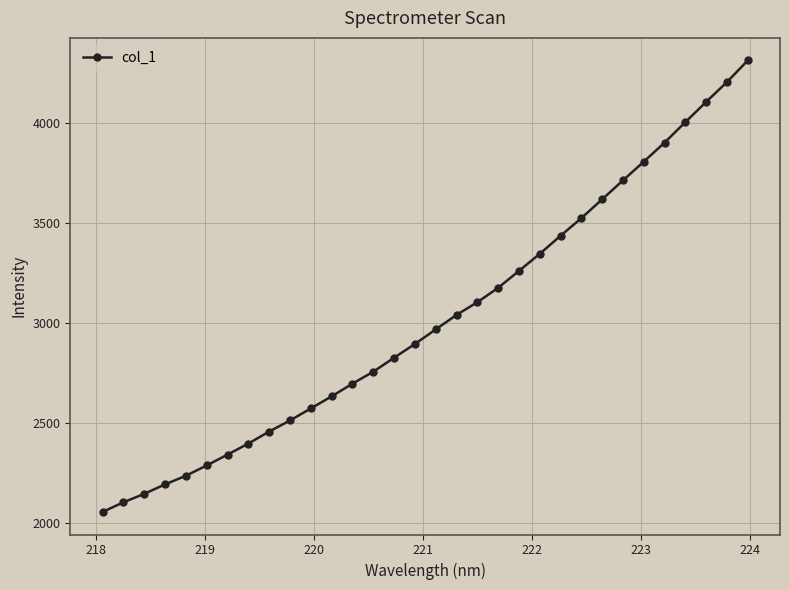

What is the value of the 10th point from the left?

2514.3